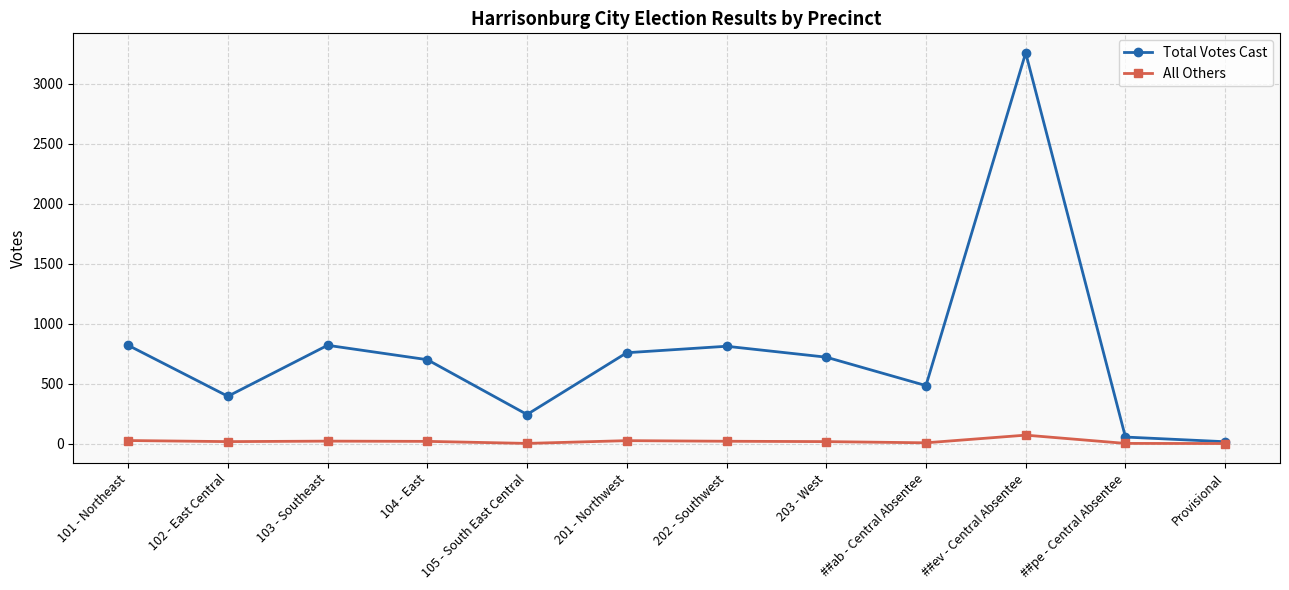

At which category is the sum across all series the highest?

##ev - Central Absentee